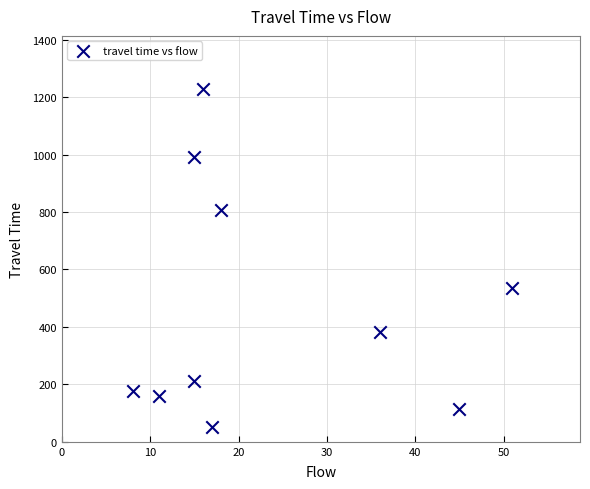

What Y value in the scatter plot is closest to 640?

535